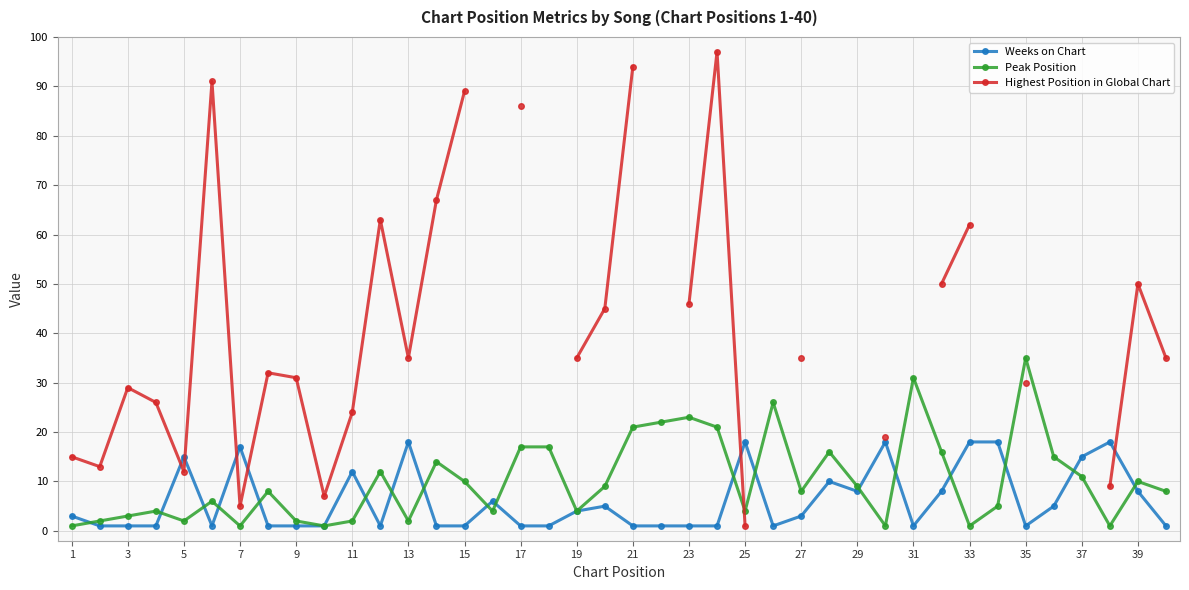

How many values in the Highest Position in Global Chart series exceed 50?

8